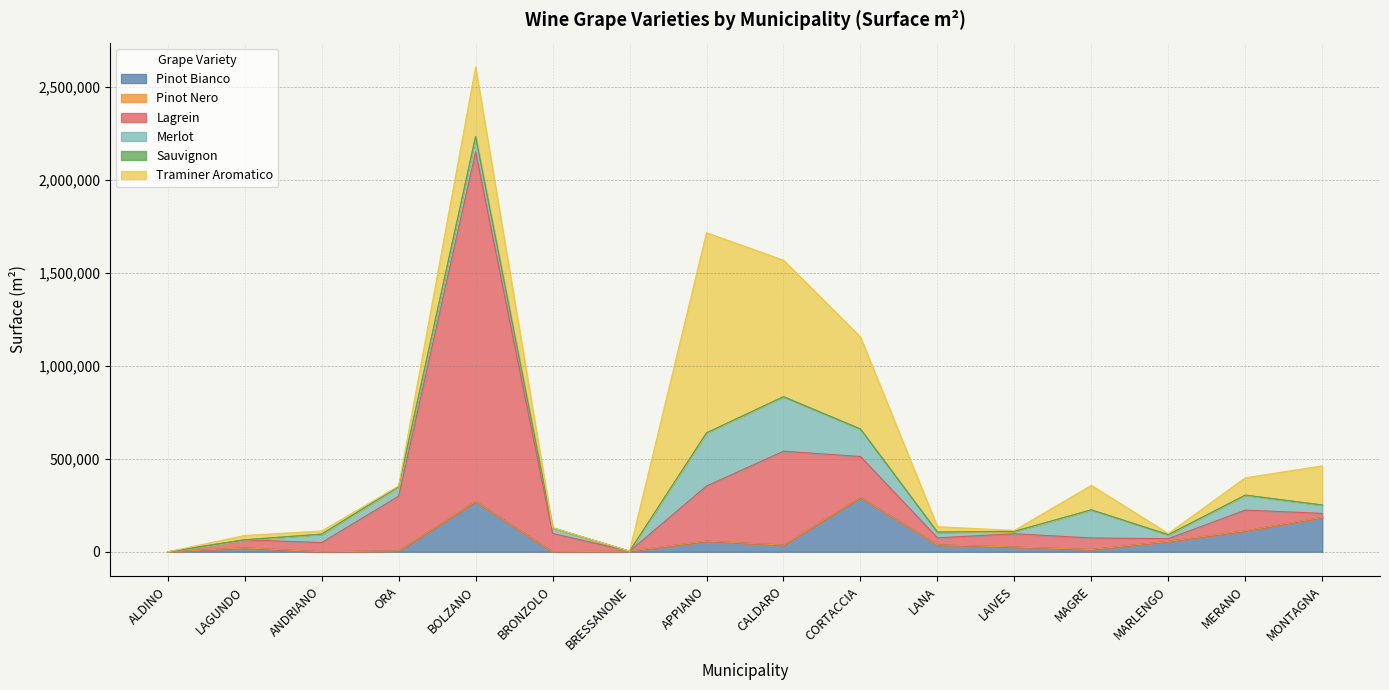

Which label corresponds to the smallest value in the chart?

ALDINO